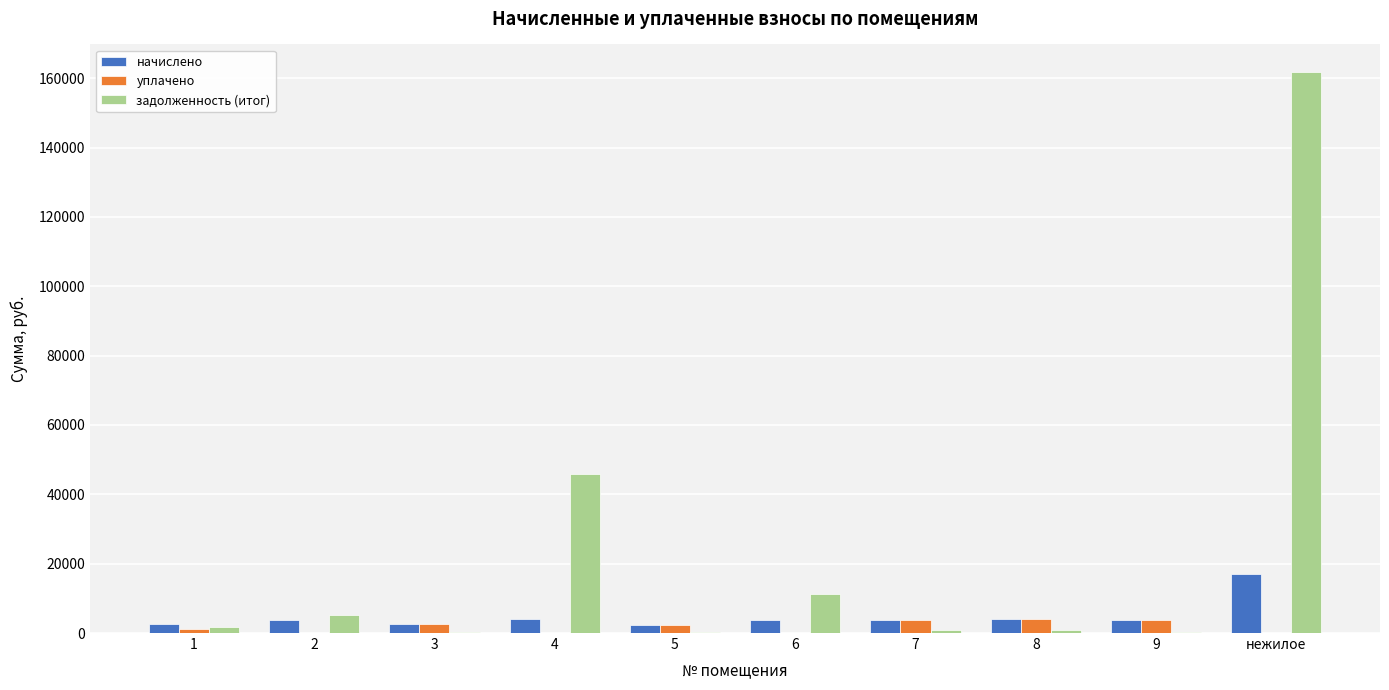

At which category is the sum across all series the highest?

нежилое